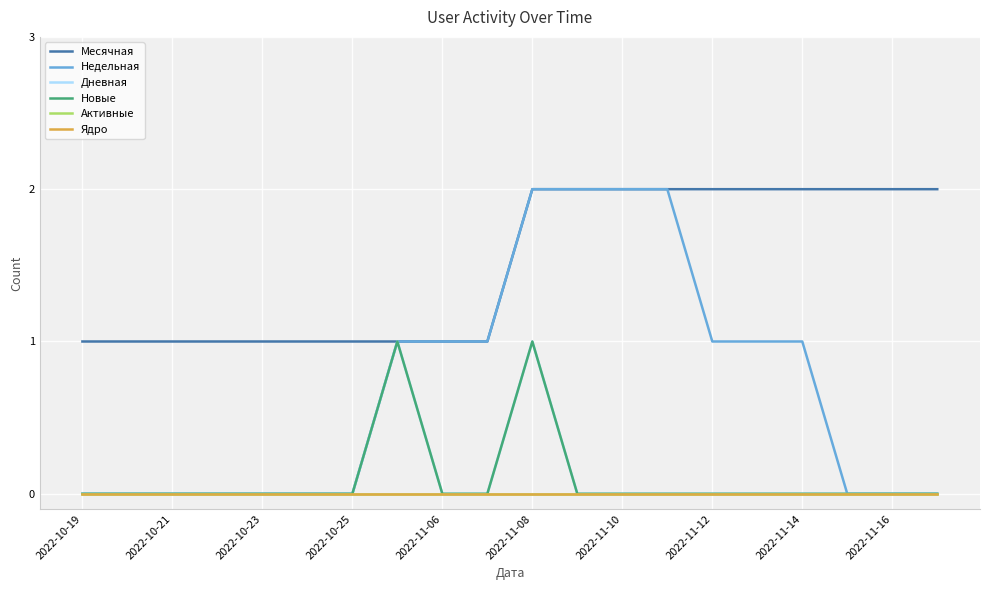

Does the chart display data point markers on the line(s)?

No